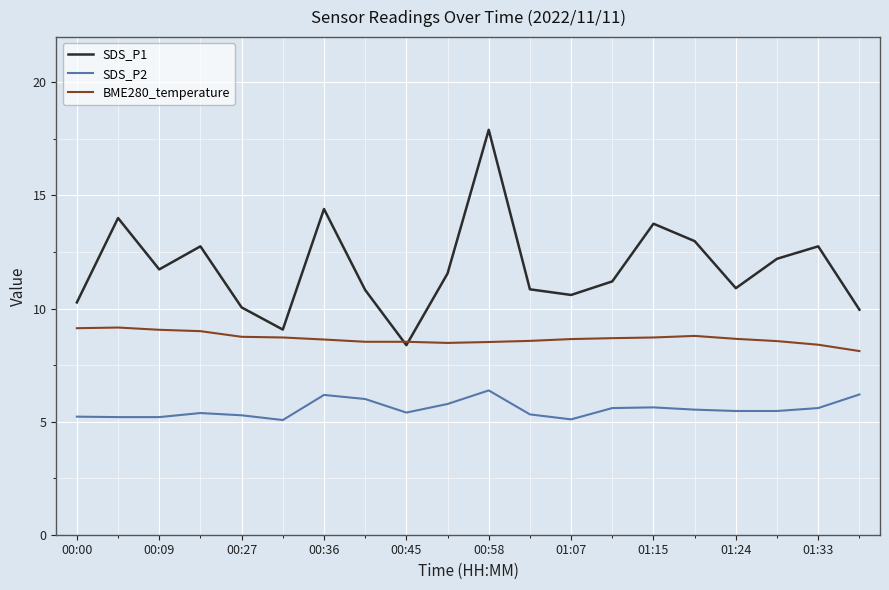

List the series in order of their peak value, lowest first.

SDS_P2, BME280_temperature, SDS_P1